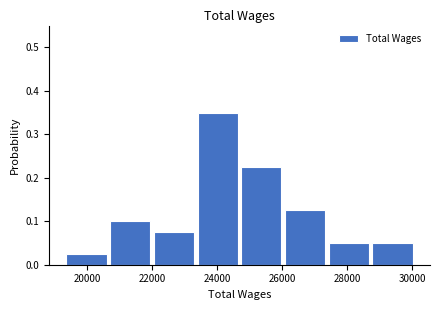

Reading left to right, transcribe this chart: for each bar, give the range it covers on the x-axis and its height. Neither the bar edges nor the heights are printed on the chart, so give them approximately, as read against the axes.

19400 to 20600: 0.03
20600 to 22000: 0.10
22000 to 23400: 0.08
23400 to 24600: 0.35
24600 to 26000: 0.23
26000 to 27400: 0.13
27400 to 28800: 0.05
28800 to 30000: 0.05